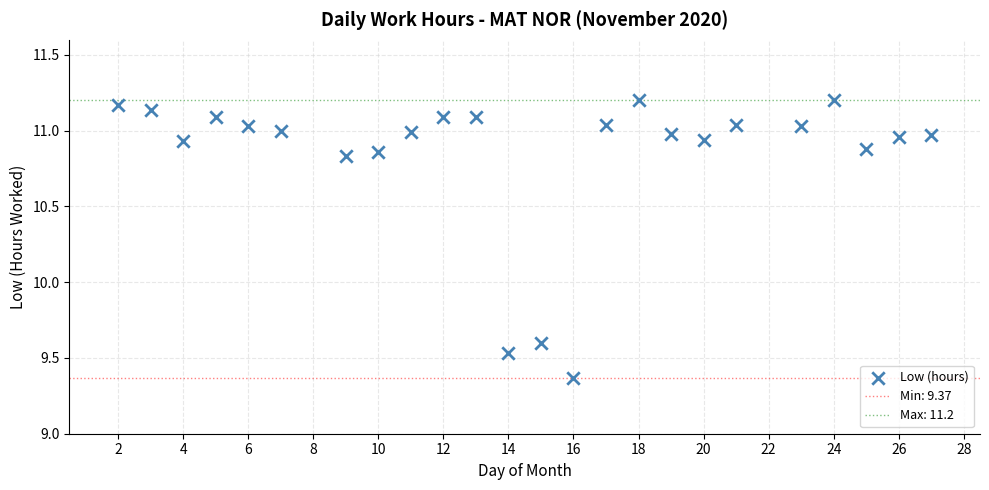

What Y value in the scatter plot is closest to 10?

9.6